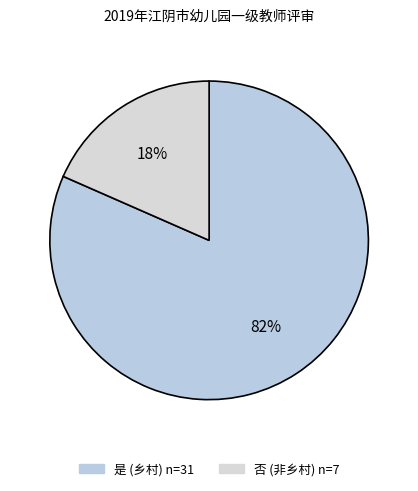

How much of the chart is everything except 否?

81.6%